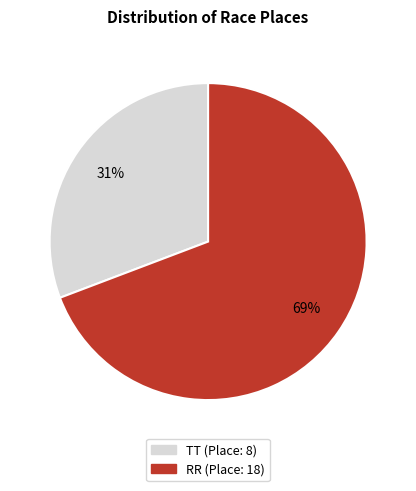

Is there any slice that represents more than half of the pie?

Yes